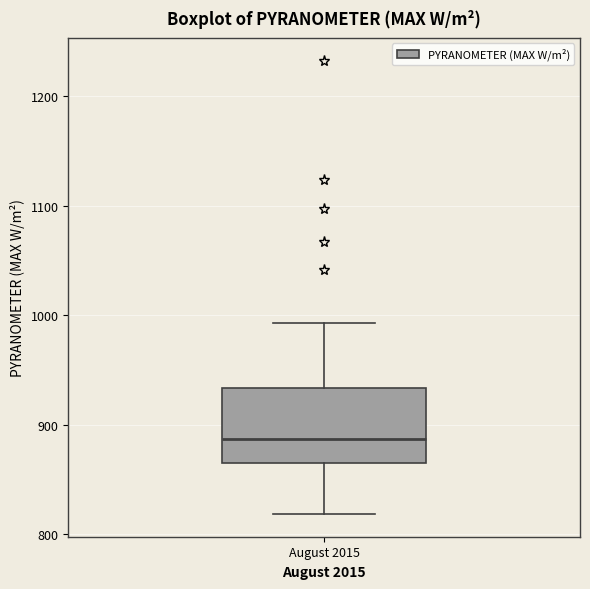

Transcribe this box plot: give where the median line is, the range the box spans, and where the two whiskers end, as read against the y-axis. The values are not printed on the chart, so give them approximately, as read against the axis.

median 890, box 870 to 930, whiskers 820 to 990